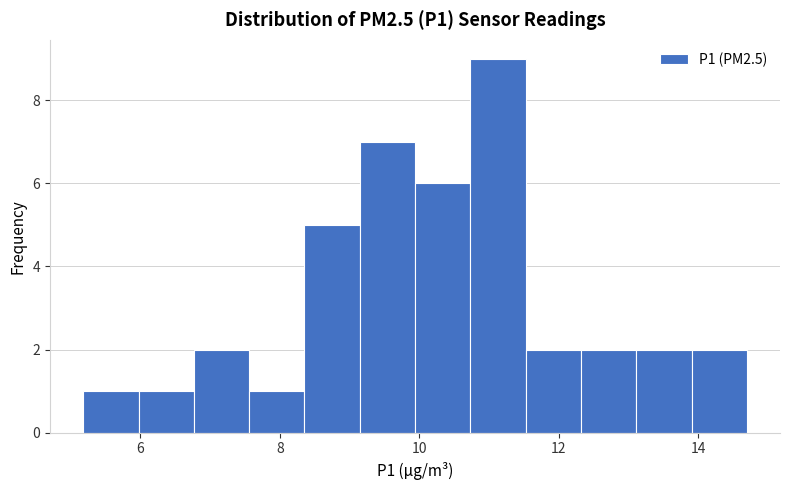

Read against the x-axis, roughly where is the centre of the tallest bar?

11.2